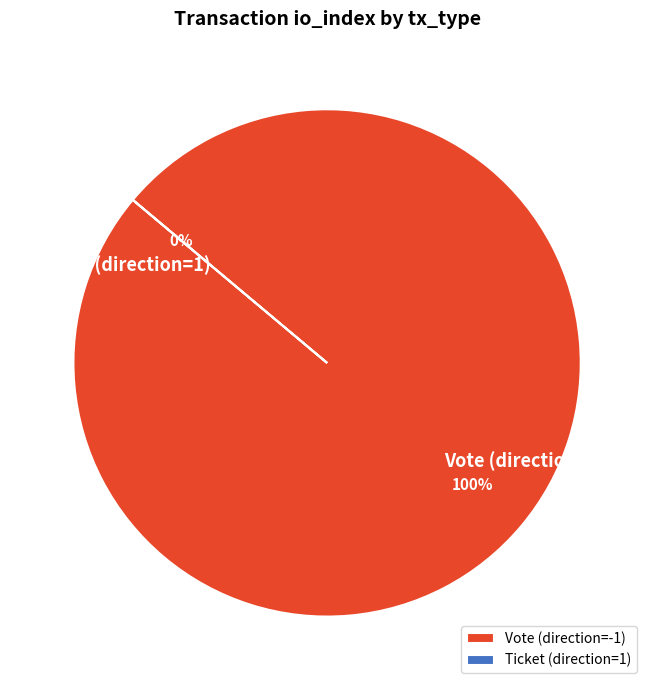

Which slice is the smallest?

Ticket (direction=1)